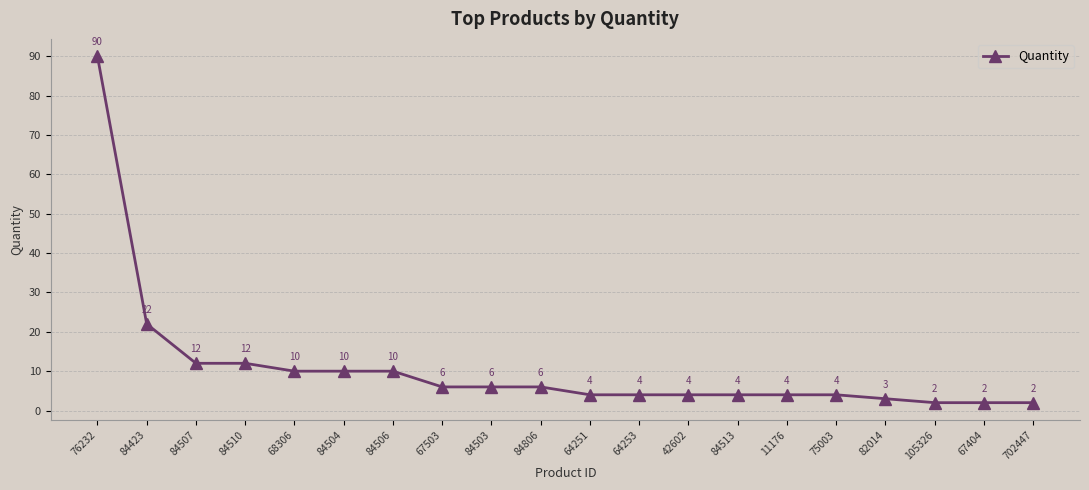

Which category has the highest value across all series?

76232